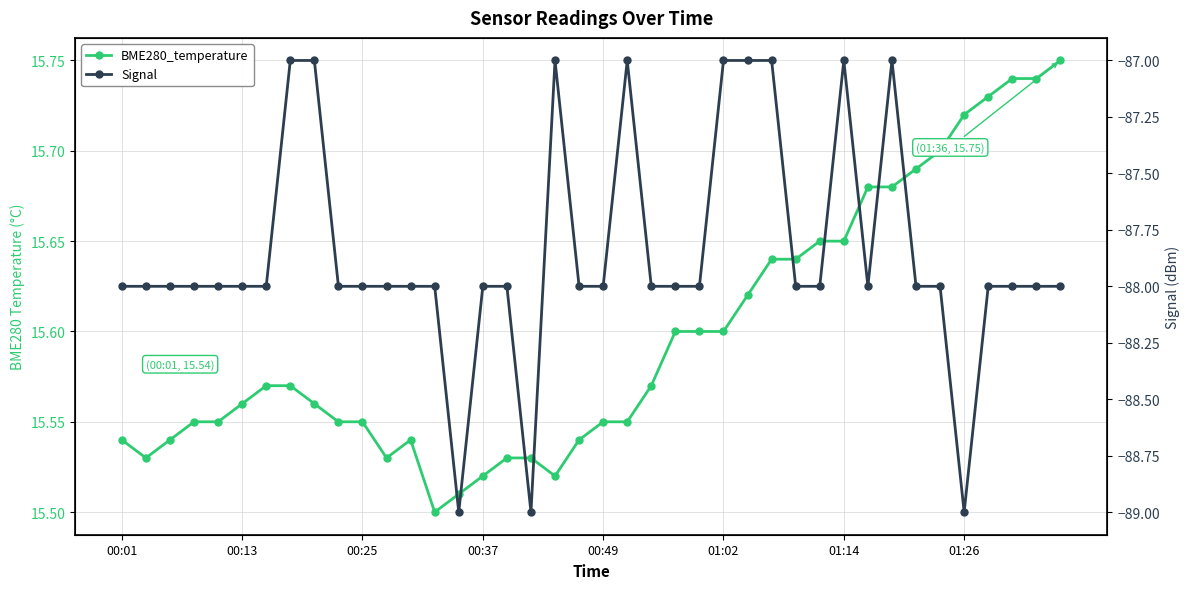

What is the approximate value of Signal at 37?

-88.0